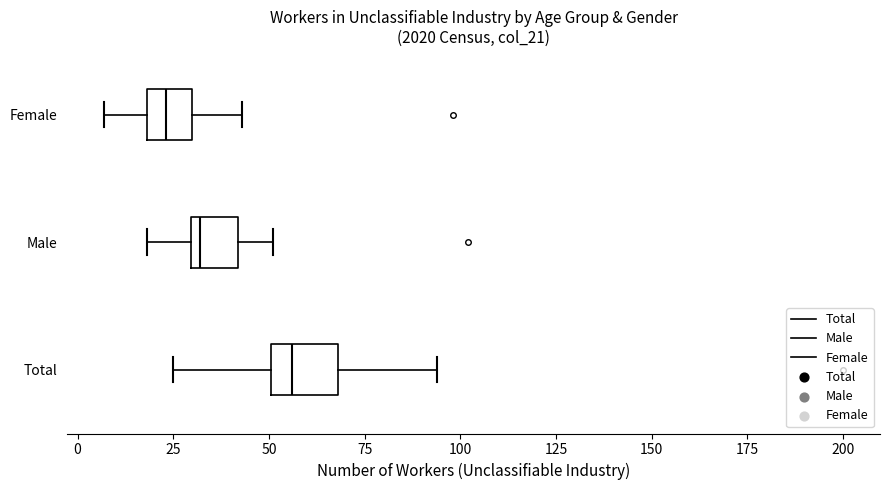

Which box's median line is the furthest to the right?

Total